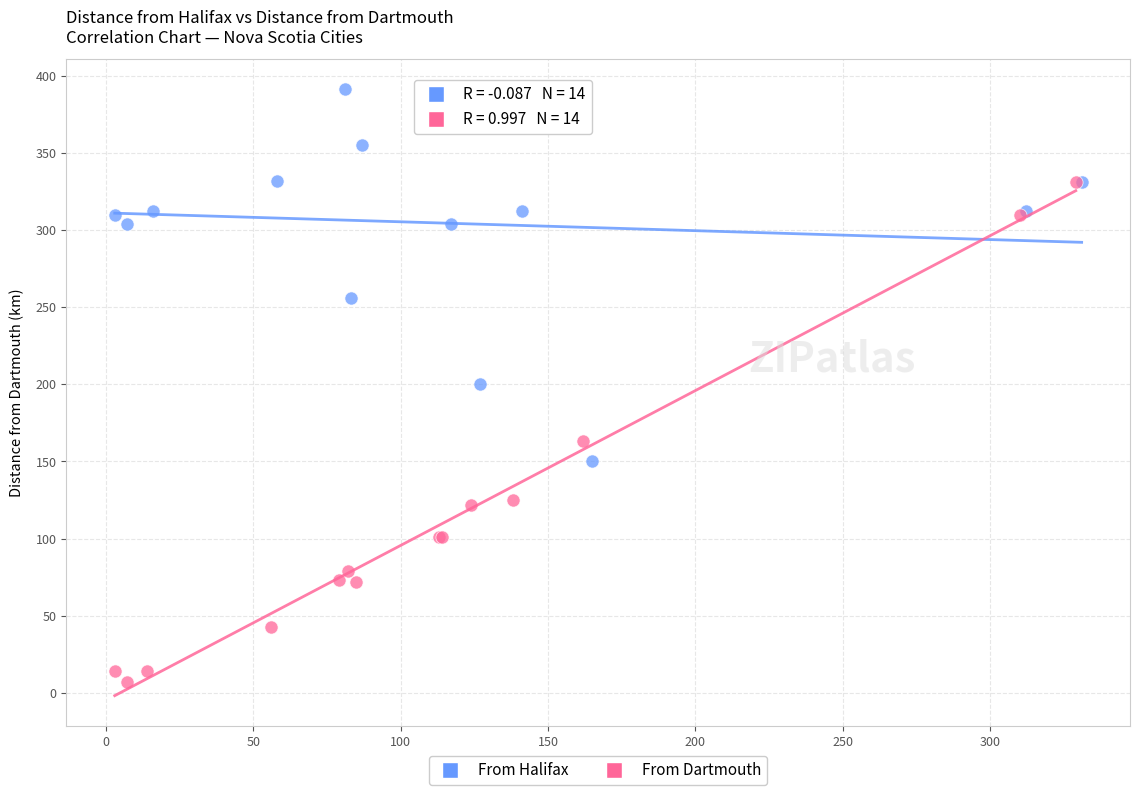

Which series contains the lowest Y value?

From Dartmouth